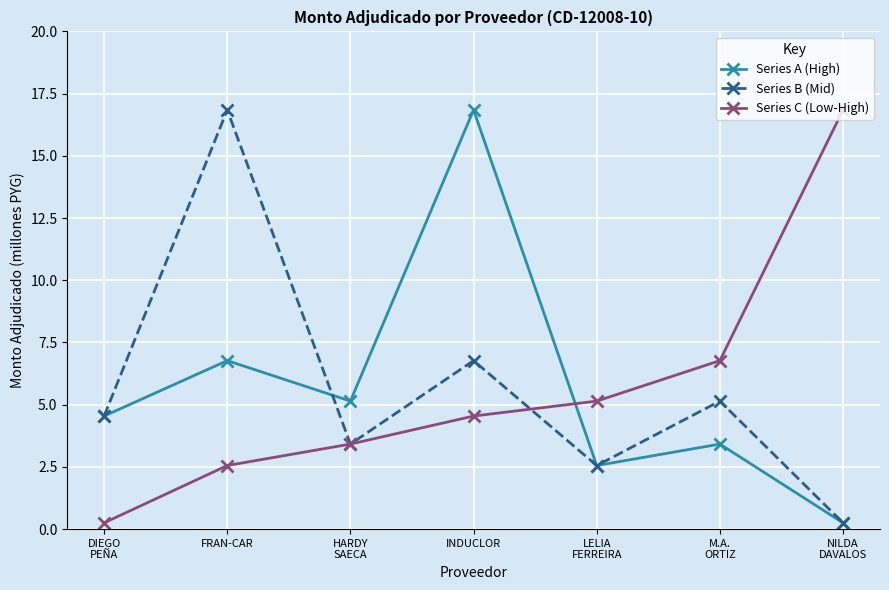

How many times do Series C (Low-High) and Series A (High) cross each other?

1